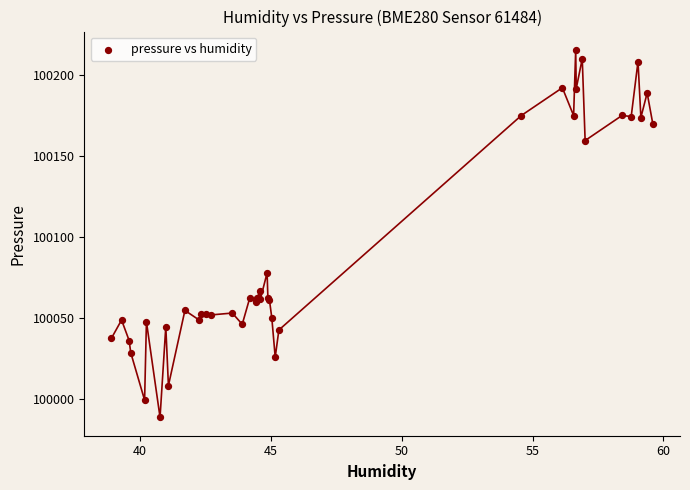

What Y value in the scatter plot is closest to 100102?

100077.9